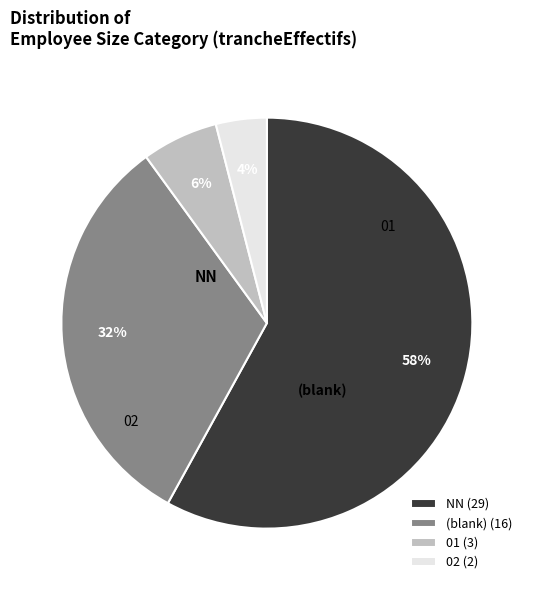

How many slices are in this pie chart?

4